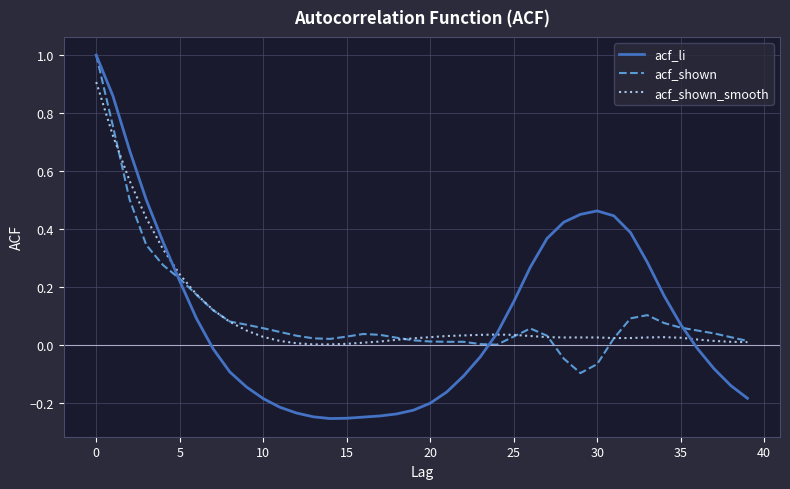

What is the greatest value displayed?

1.0